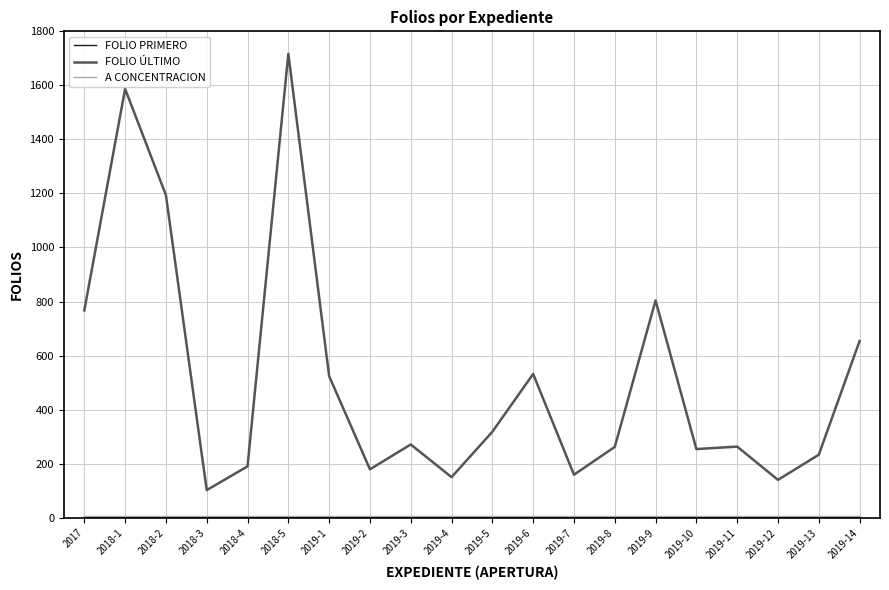

Which series has the largest total across all categories?

FOLIO ÚLTIMO